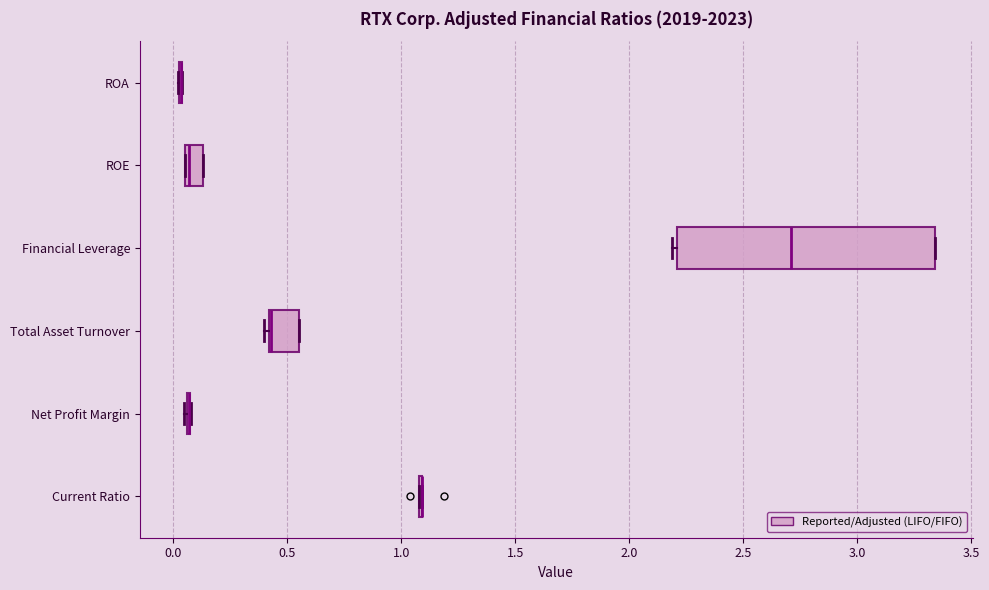

Comparing the boxes themselves (not the whiskers), which one is the widest?

Financial Leverage